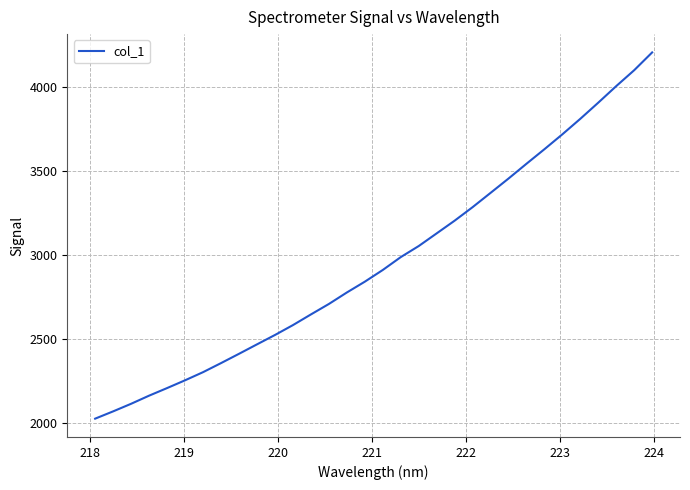

What is the smallest value displayed?

2023.8